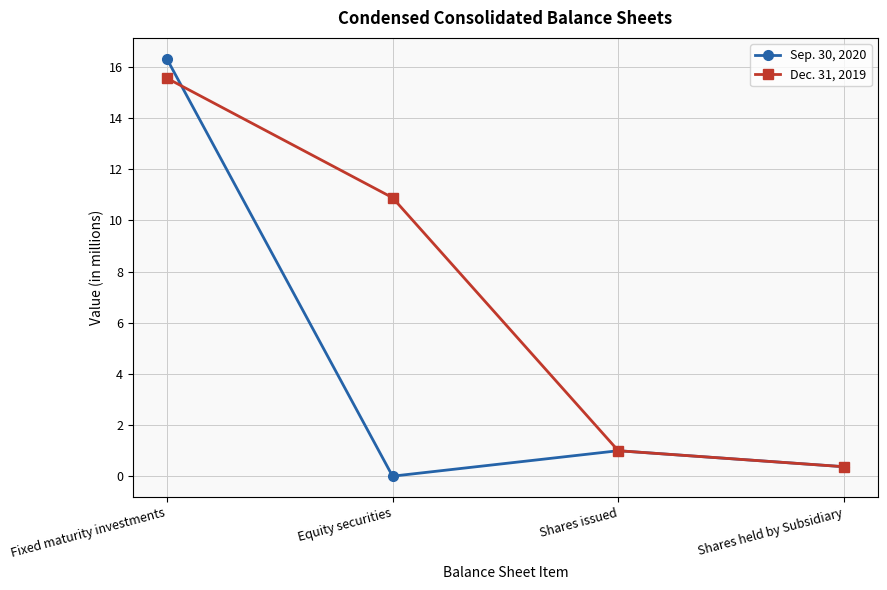

Reading left to right, list all the values displayed in this chart.

Sep. 30, 2020: 16.3	0.0	1.0	0.4
Dec. 31, 2019: 15.6	10.9	1.0	0.4